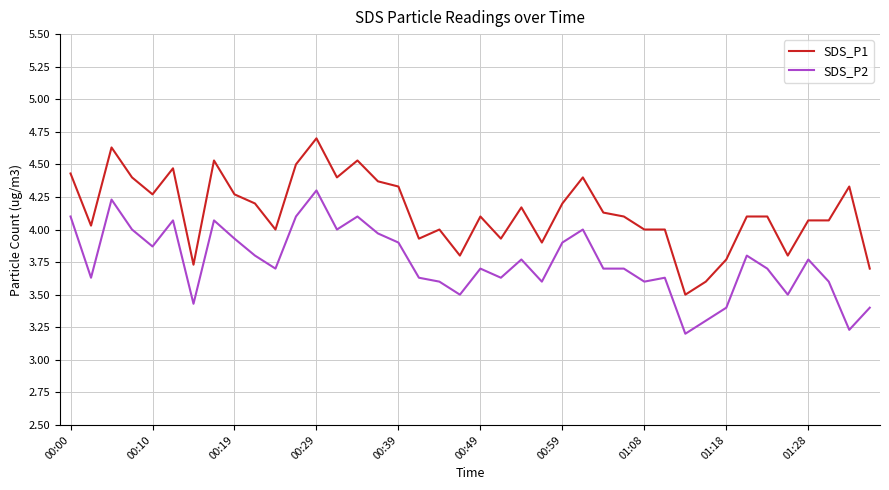

What are all the series names shown in the legend?

SDS_P1, SDS_P2